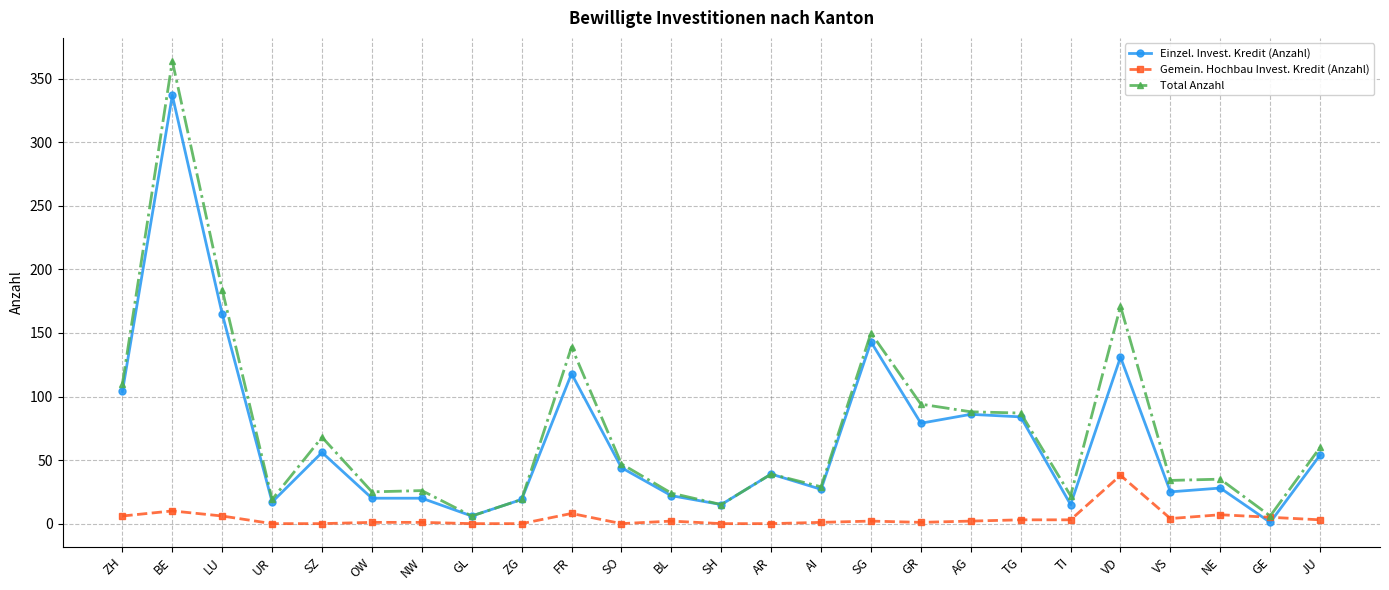

Is the value of Total Anzahl at AG greater than the value of Gemein. Hochbau Invest. Kredit (Anzahl) at FR?

Yes